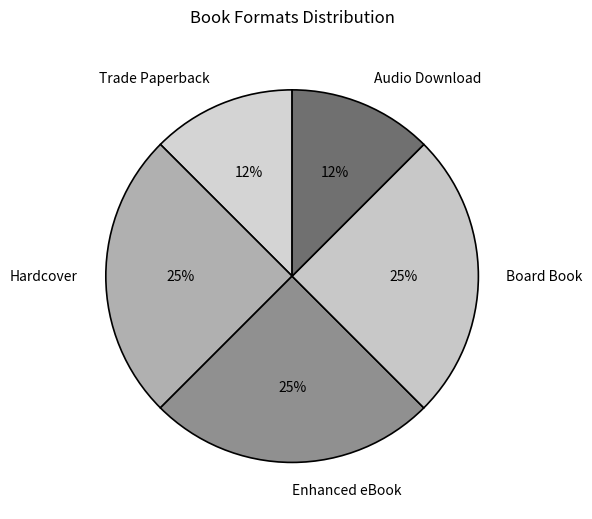

Approximately how many times larger is the value at Board Book compared to Hardcover?

1.0